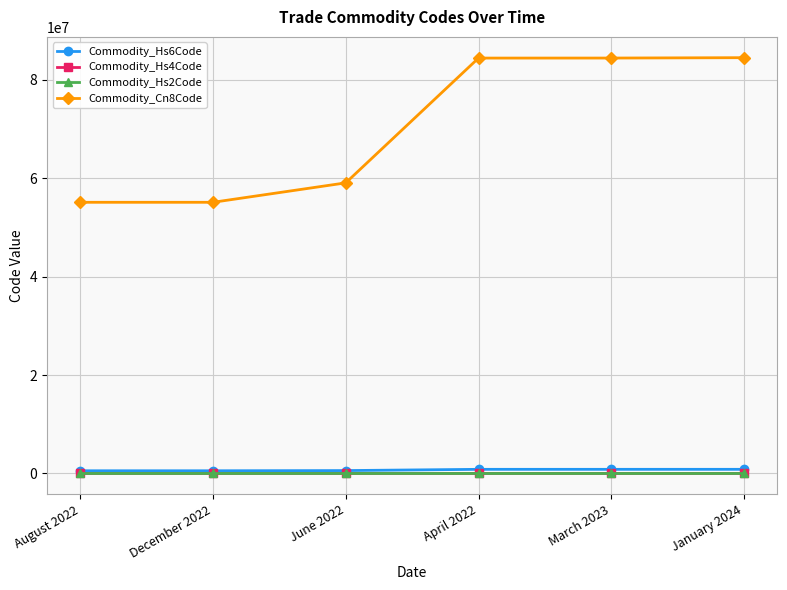

Which series has the largest total across all categories?

Commodity_Cn8Code